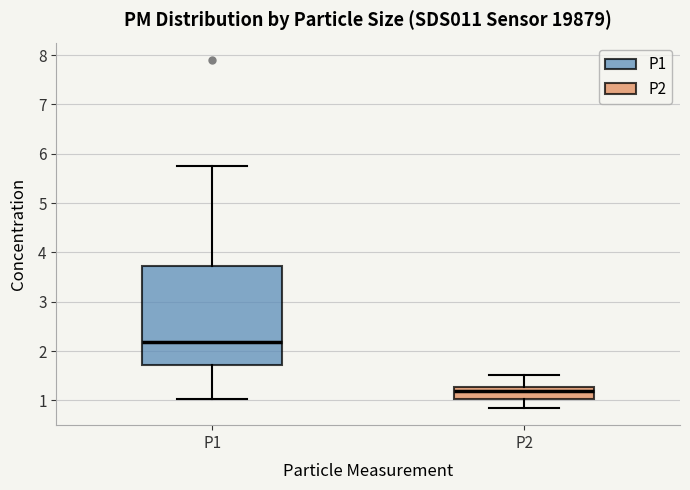

Comparing the boxes themselves (not the whiskers), which one is the tallest?

P1